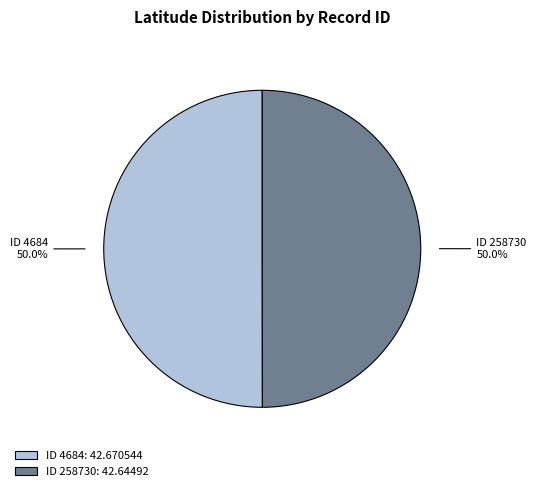

What portion of the pie excludes ID 258730 50.0%?

50.0%